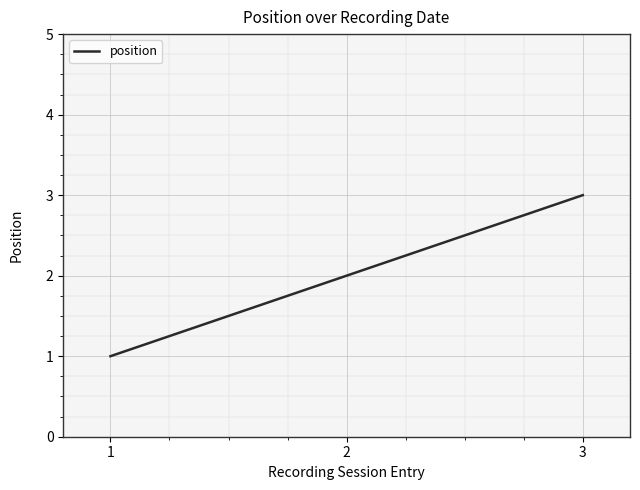

Is it true that the value at 2 is 2?

True